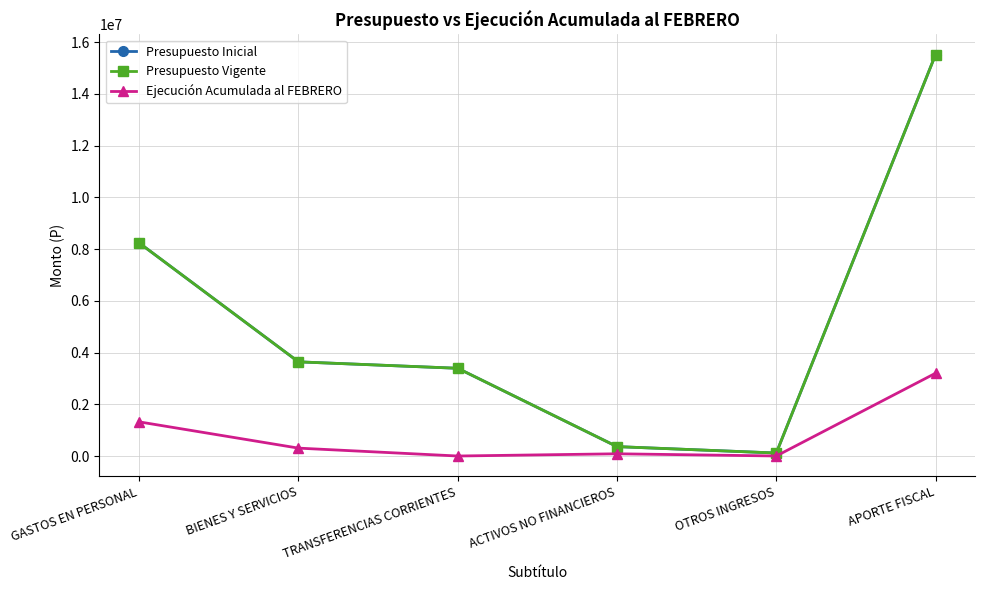

Is the value of Presupuesto Inicial at OTROS INGRESOS greater than the value of Ejecución Acumulada al FEBRERO at BIENES Y SERVICIOS?

No